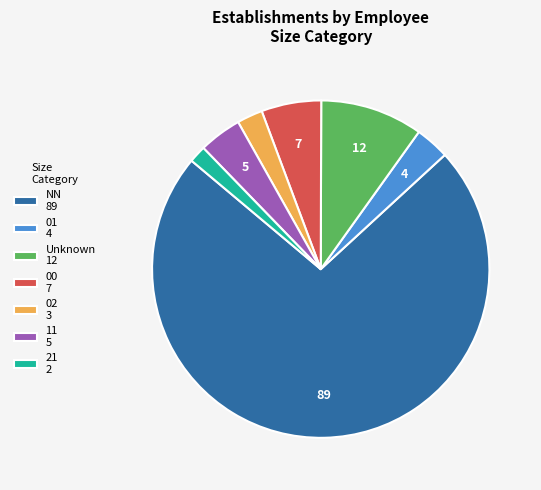

The 21 2 slice represents 10% of the pie. True or false?

False